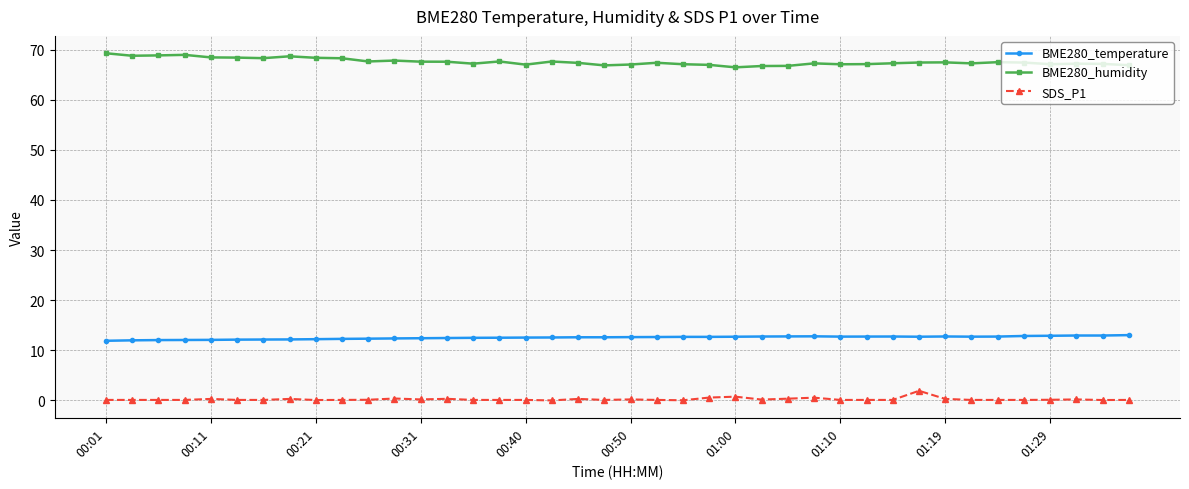

What is the maximum value for BME280_humidity?

69.3